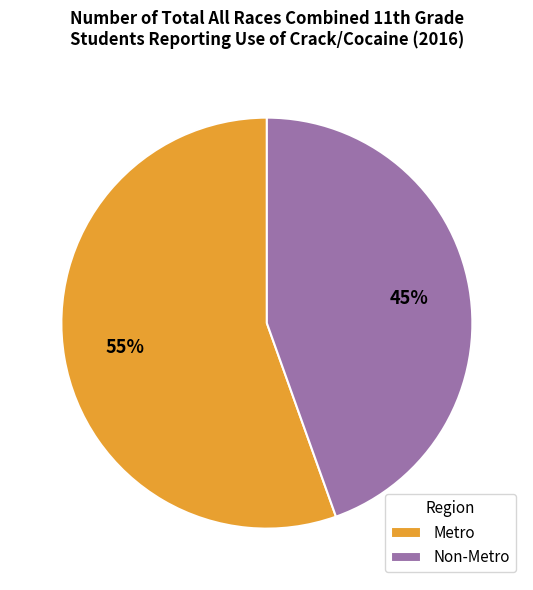

Count the number of slices in the pie.

2